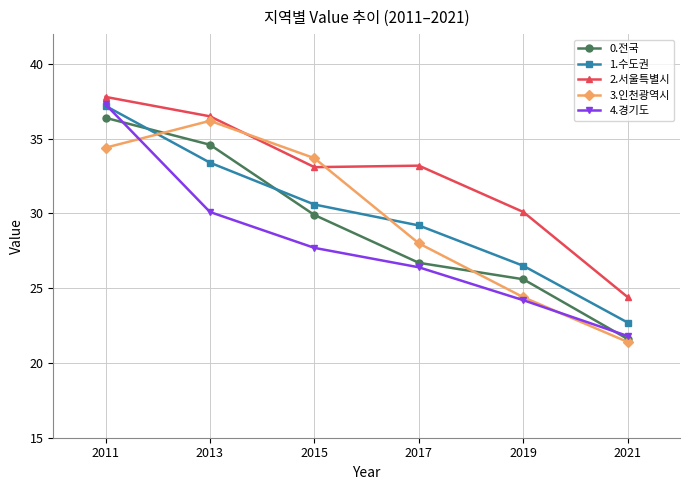

True or false: 2.서울특별시 and 1.수도권 cross at least once.

False